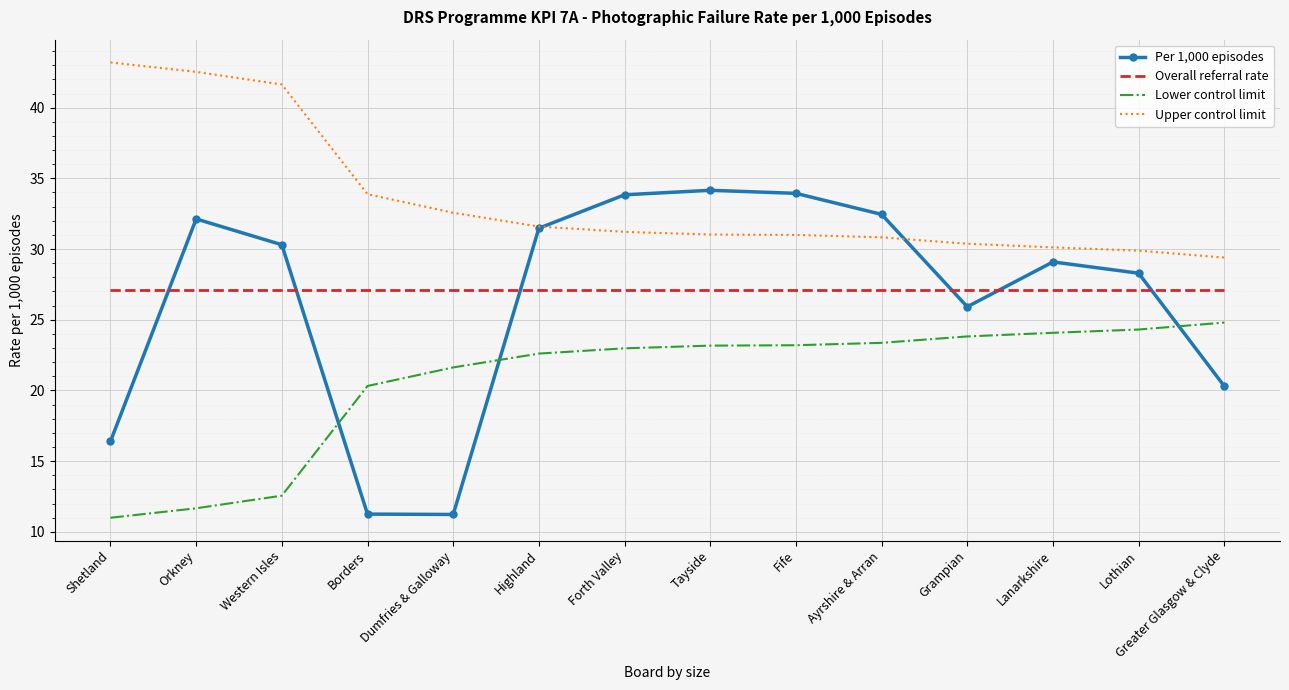

Which series has the largest total across all categories?

Upper control limit